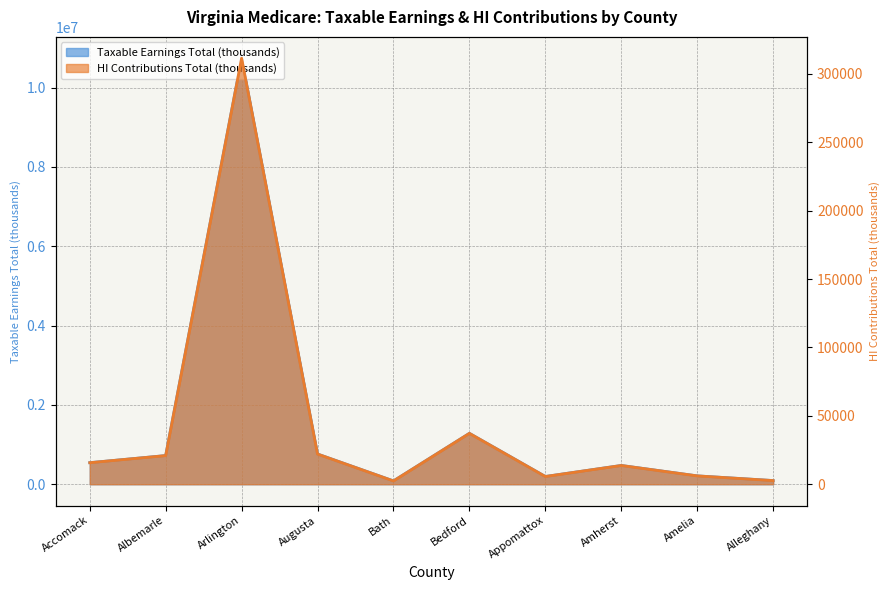

At which label is HI Contributions Total (thousands) closest to 156981?

Bedford